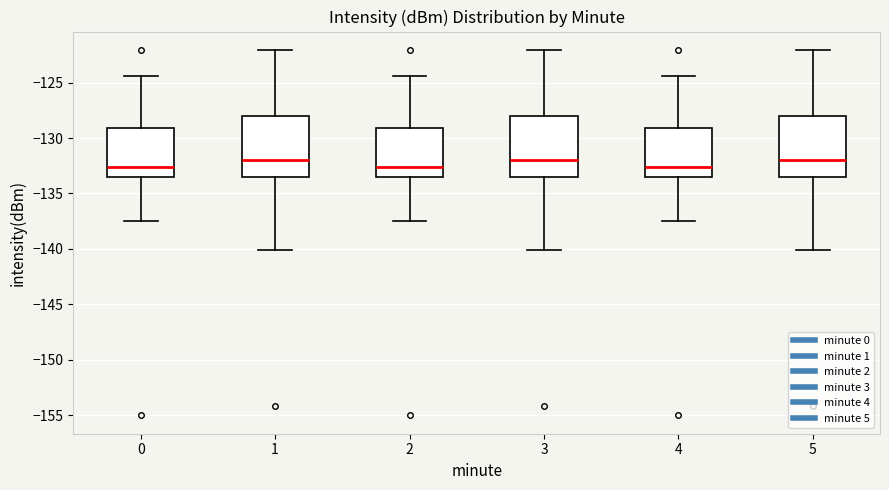

Where does the lower whisker of the box at x = 0 end on the y-axis? The values are not printed on the chart, so give them approximately, as read against the axis.

-137.5